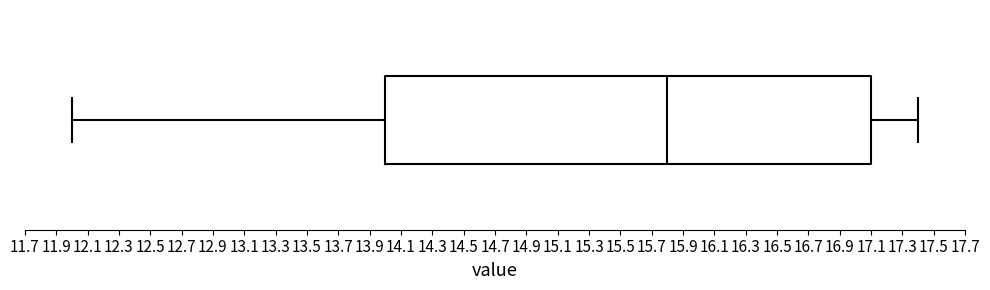

Where does the right whisker of the box end on the x-axis? The values are not printed on the chart, so give them approximately, as read against the axis.

17.4